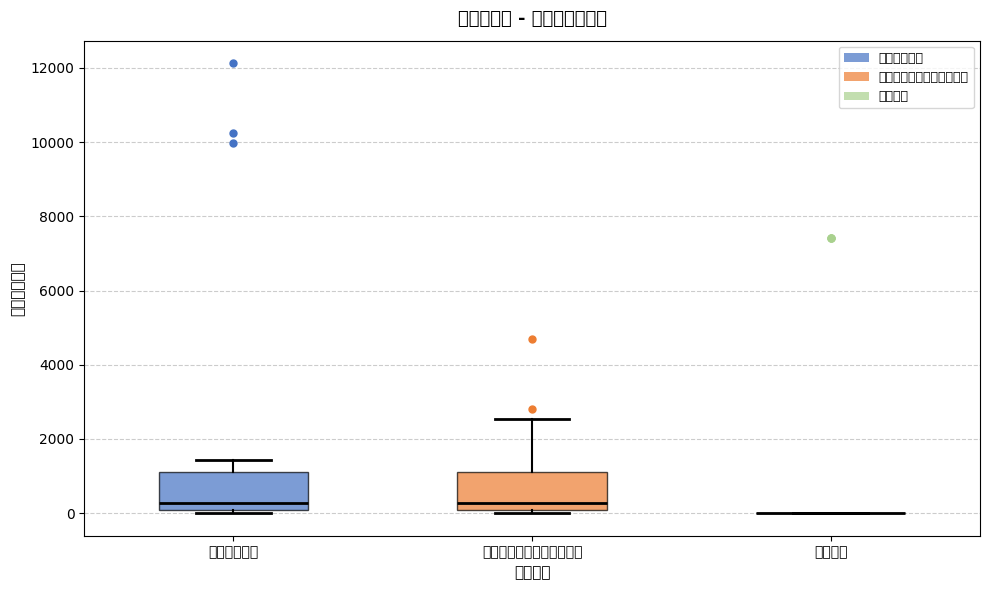

Reading left to right, transcribe this box plot: for each box, give where its median line is, the range the box spans, and where its two whiskers end, as read against the y-axis. The values are not printed on the chart, so give them approximately, as read against the axis.

本年收入合计: median 200, box 0 to 1200, whiskers 0 (just below the box's lower edge) to 1400
一般公共预算财政拨款收入: median 200, box 0 to 1200, whiskers 0 (just below the box's lower edge) to 2600
事业收入: box collapsed to a line at 0, whiskers 0 to 0